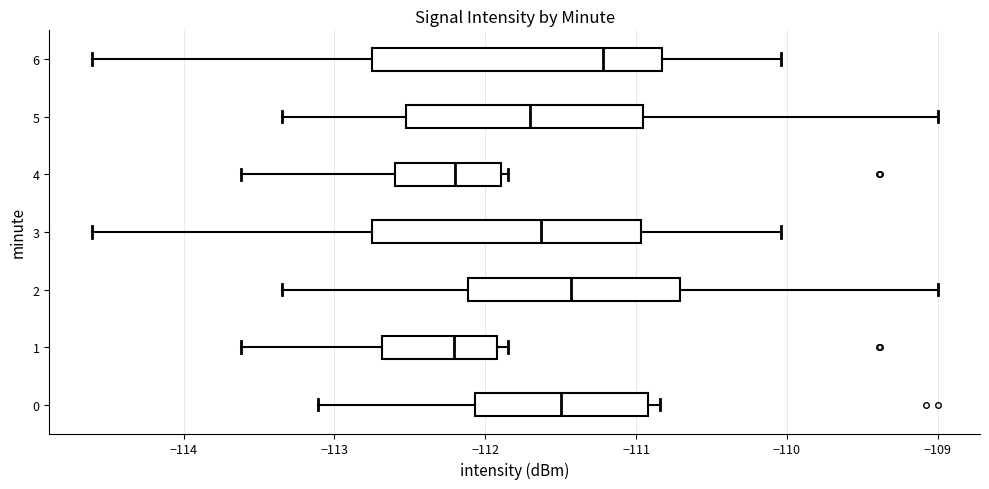

Reading bottom to top, read every box against the x-axis: the position of its median line, the range the box covers, and the ends of its whiskers. The values are not printed on the chart, so give them approximately, as read against the axis.

0: median -111.5, box -112.1 to -110.9, whiskers -113.1 to -110.8
1: median -112.2, box -112.7 to -111.9, whiskers -113.6 to -111.8
2: median -111.4, box -112.1 to -110.7, whiskers -113.3 to -109.0
3: median -111.6, box -112.7 to -111.0, whiskers -114.6 to -110.0
4: median -112.2, box -112.6 to -111.9, whiskers -113.6 to -111.8
5: median -111.7, box -112.5 to -111.0, whiskers -113.3 to -109.0
6: median -111.2, box -112.7 to -110.8, whiskers -114.6 to -110.0